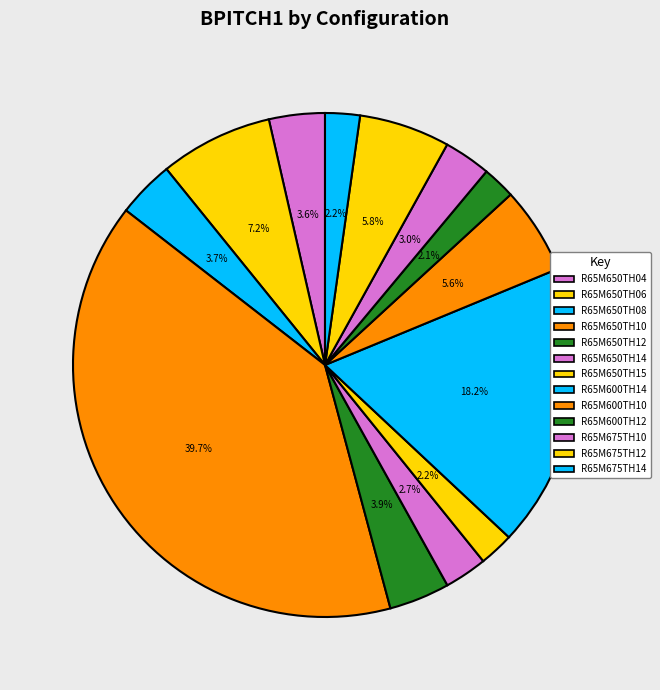

To the nearest percent, what is the difference between the largest and smallest slice percentages?

38%